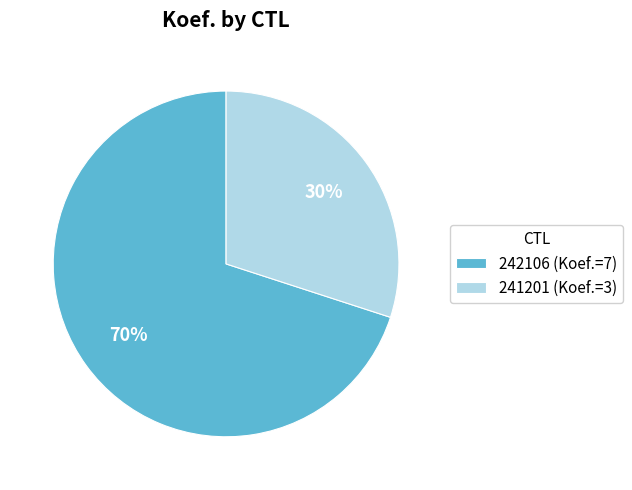

Count the number of slices in the pie.

2